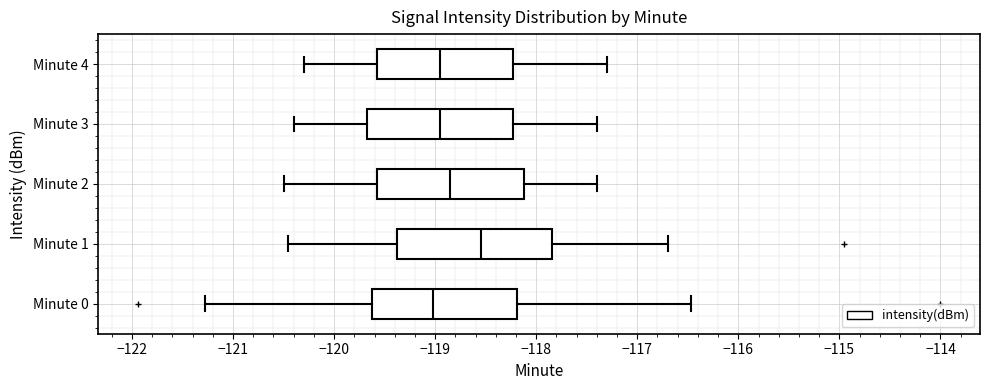

Where does the right whisker of the box for Minute 2 end on the x-axis? The values are not printed on the chart, so give them approximately, as read against the axis.

-117.4